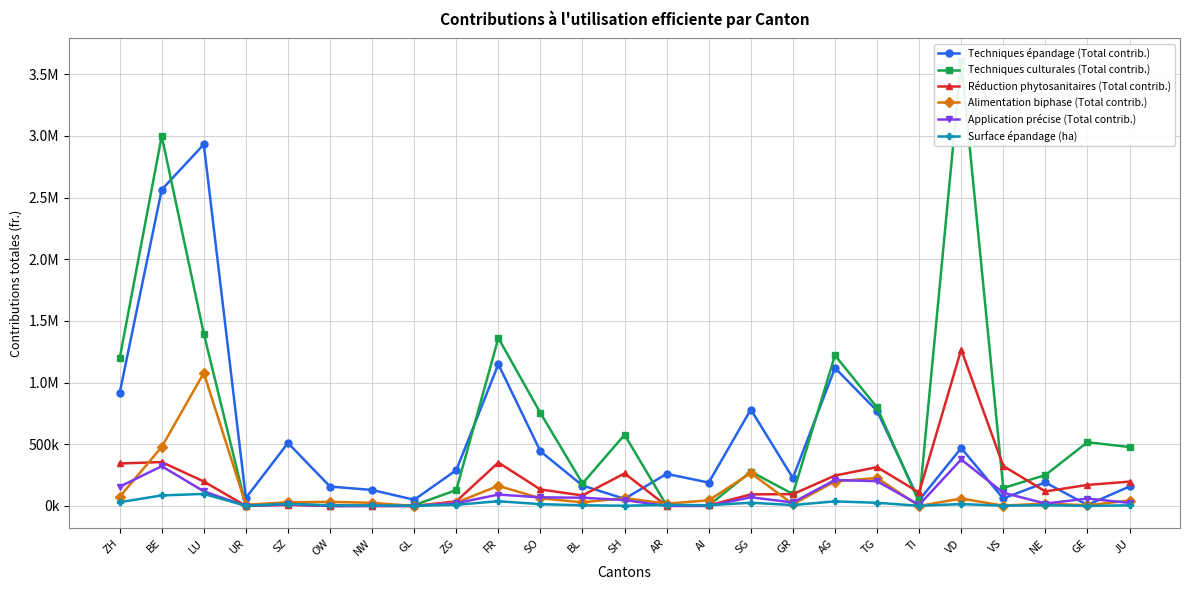

At which label does Application précise (Total contrib.) first exceed 47952?

ZH